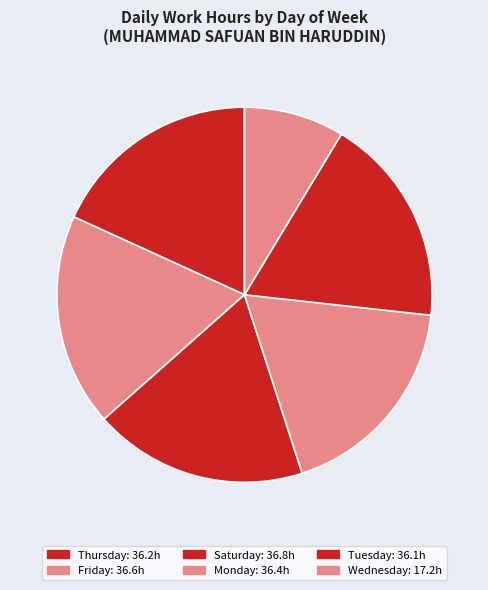

How many slices are in this pie chart?

6